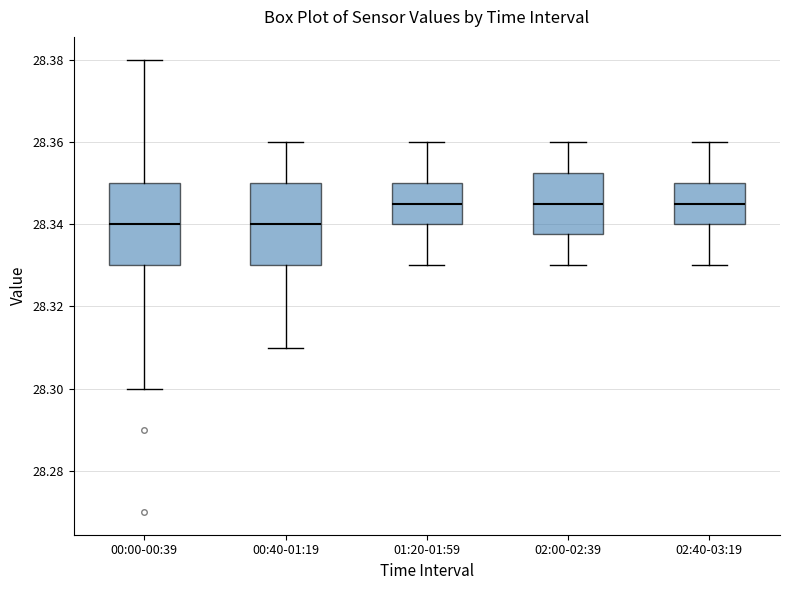

Where does the median line of the box for 01:20-01:59 sit on the y-axis? The values are not printed on the chart, so give them approximately, as read against the axis.

28.346